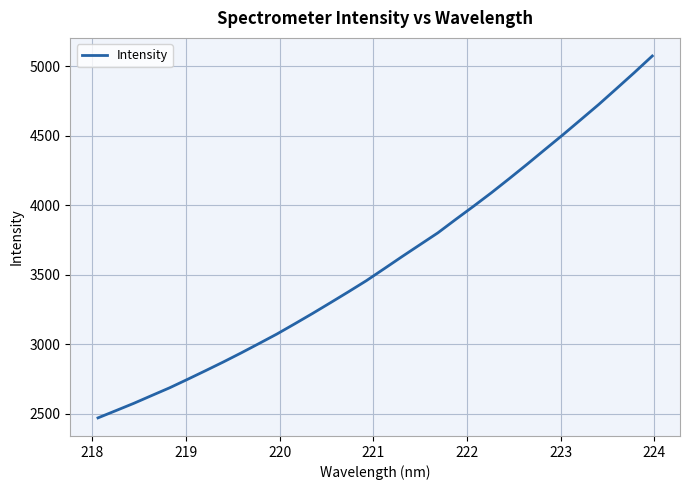

What is the maximum value shown in the chart?

5075.5